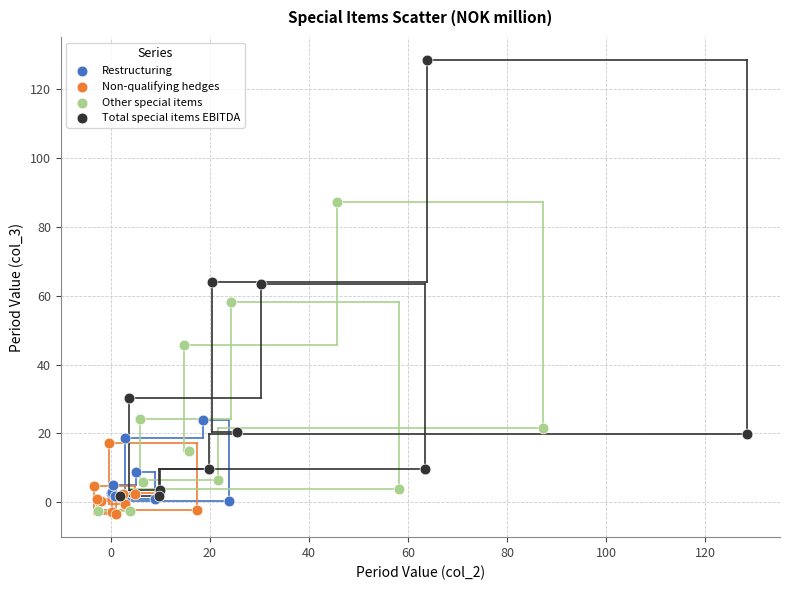

Which series has the largest Y range (max minus min)?

Total special items EBITDA